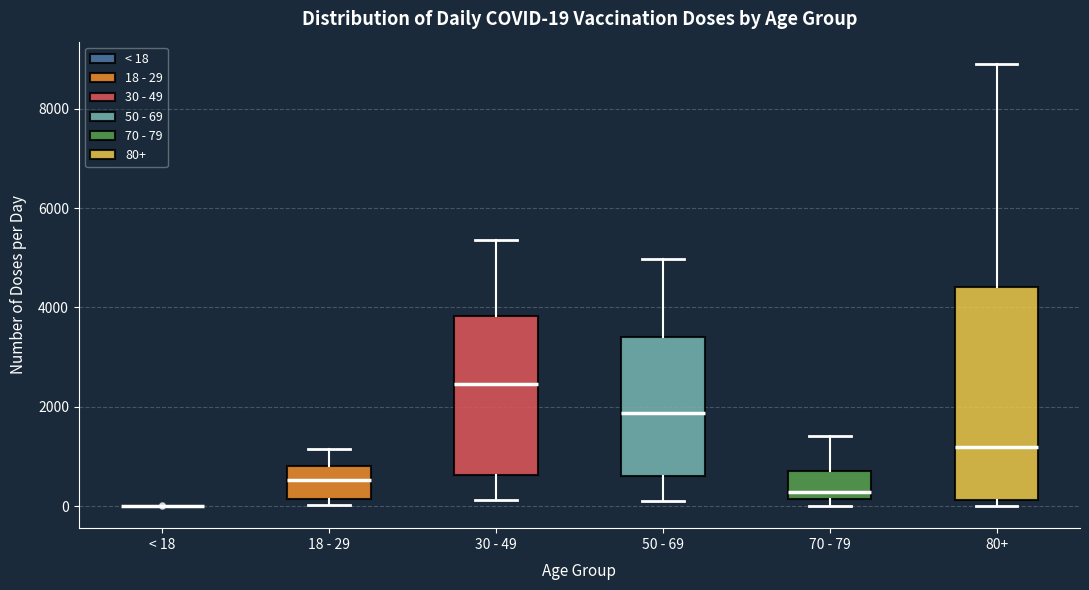

Comparing the boxes themselves (not the whiskers), which one is the tallest?

80+